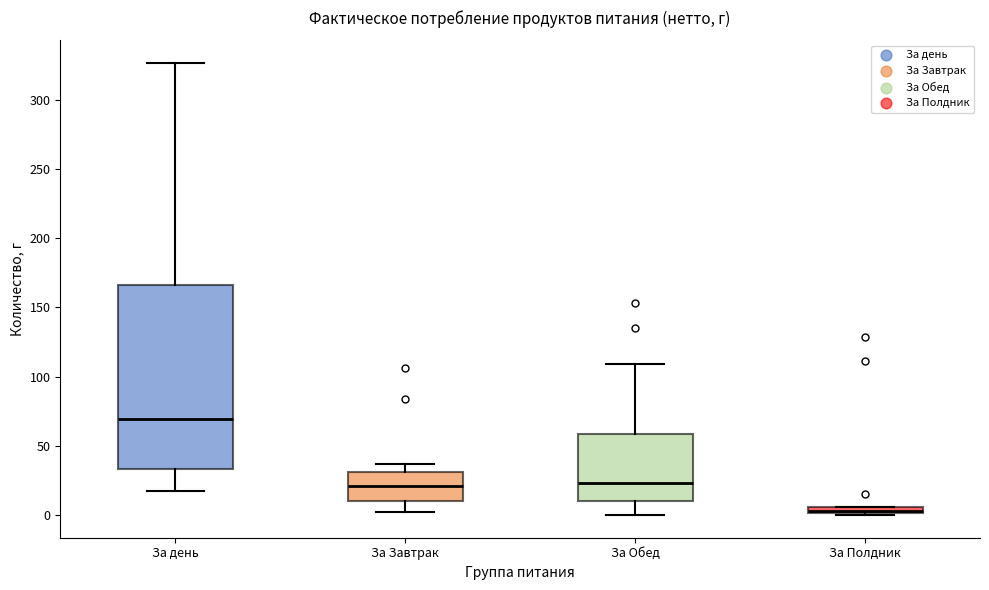

Where is the upper edge of the box for За Полдник on the y-axis? The values are not printed on the chart, so give them approximately, as read against the axis.

5